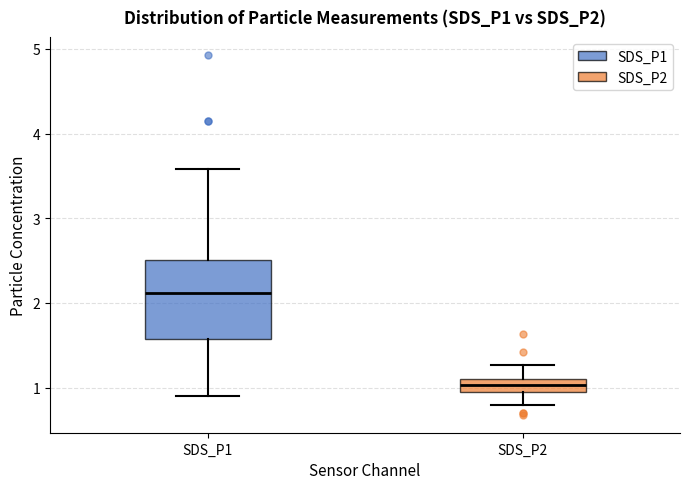

Reading left to right, read every box against the y-axis: the position of its median line, the range the box covers, and the ends of its whiskers. The values are not printed on the chart, so give them approximately, as read against the axis.

SDS_P1: median 2.1, box 1.6 to 2.5, whiskers 0.9 to 3.6
SDS_P2: median 1.0, box 0.9 to 1.1, whiskers 0.8 to 1.3